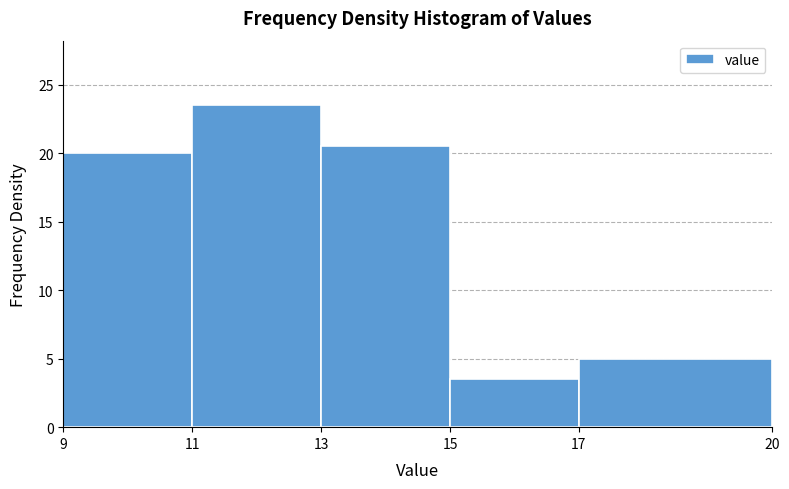

Reading left to right, transcribe this chart: for each bar, give the range it covers on the x-axis and its height. The values are not printed on the chart, so give them approximately, as read against the axis.

9 to 11: 20.0
11 to 13: 23.5
13 to 15: 20.5
15 to 17: 3.5
17 to 20: 5.0